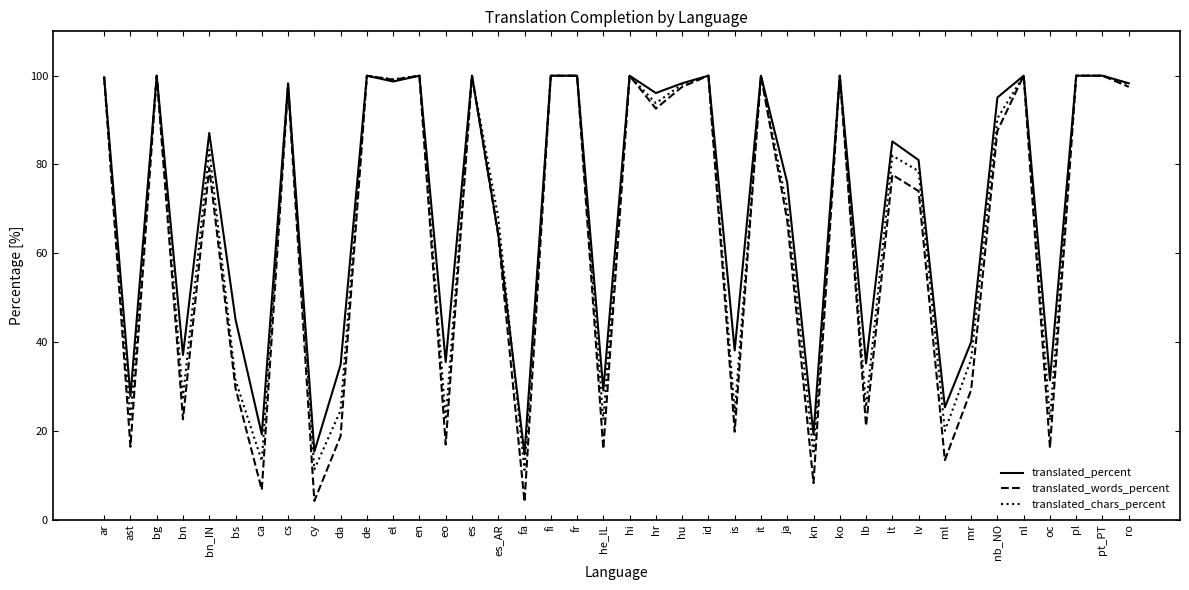

Between cs and ja, which series saw the biggest shift?

translated_words_percent